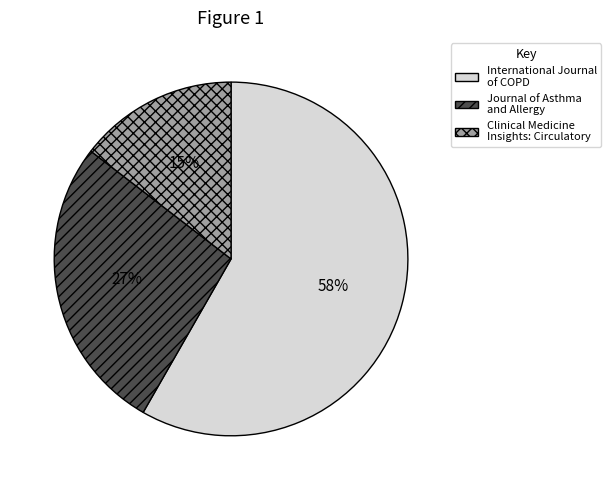

To the nearest percent, what is the average slice percentage?

33%